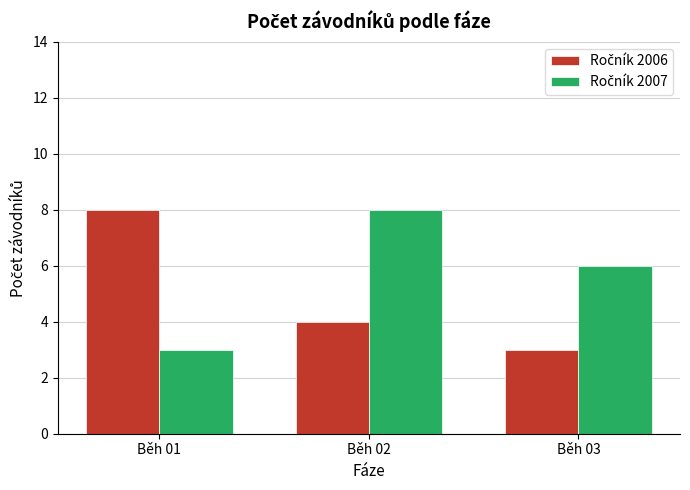

What is the total value across all series at Běh 01?

11